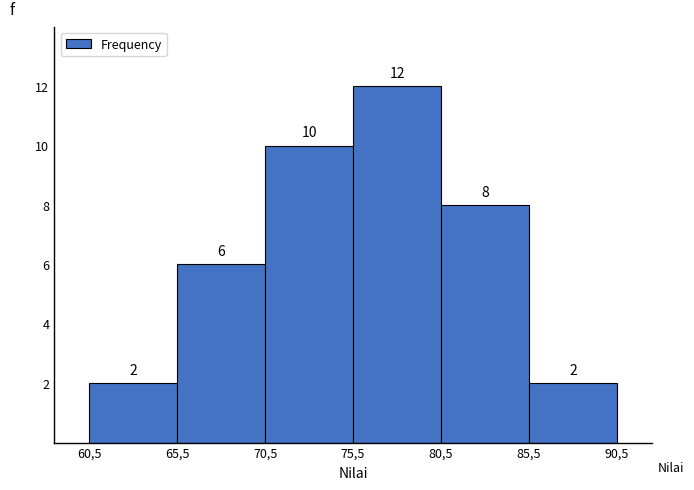

Reading left to right, transcribe all the data shown in this chart.

2	6	10	12	8	2